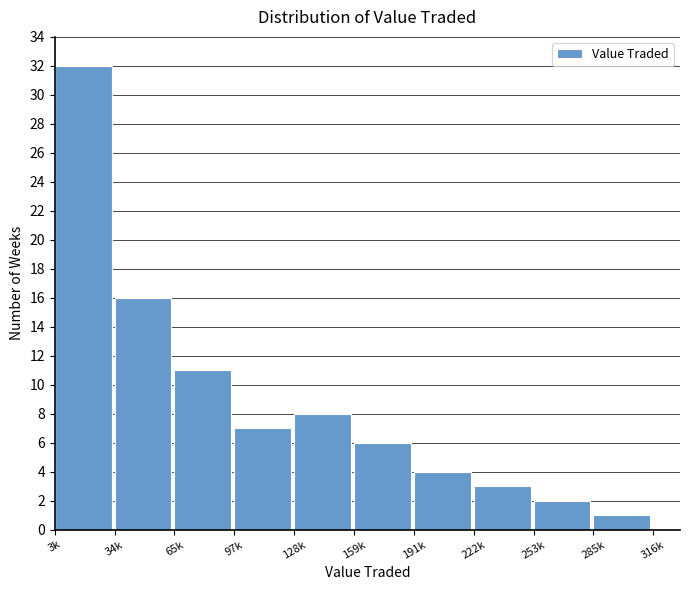

Reading left to right, what are all the values shown in this chart?

32	16	11	7	8	6	4	3	2	1